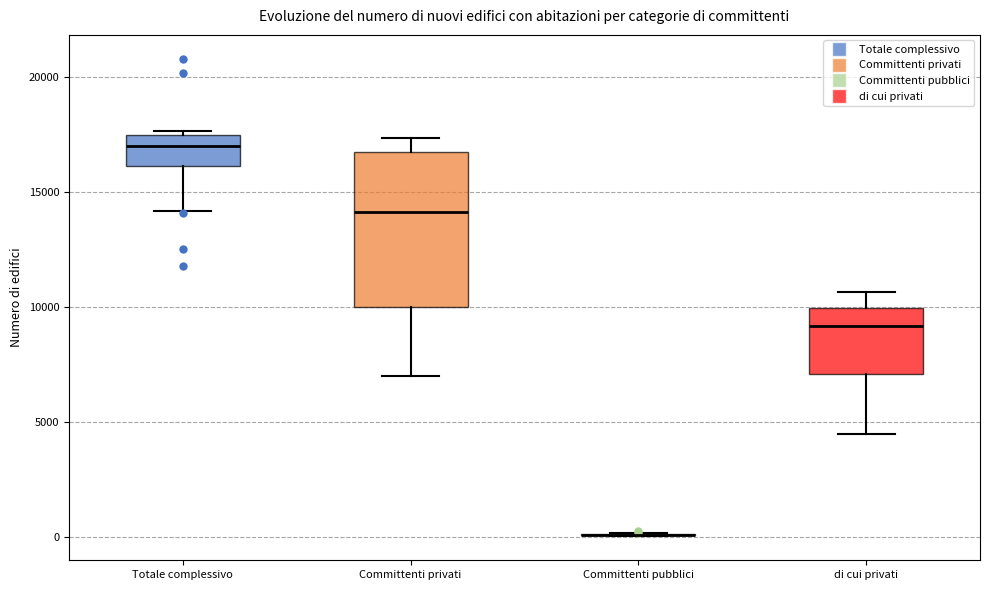

Reading left to right, read every box against the y-axis: the position of its median line, the range the box covers, and the ends of its whiskers. The values are not printed on the chart, so give them approximately, as read against the axis.

Totale complessivo: median 17000, box 16000 to 17500, whiskers 14000 to 17500 (just above the box's upper edge)
Committenti privati: median 14000, box 10000 to 17000, whiskers 7000 to 17500
Committenti pubblici: box collapsed to a line at 0, whiskers 0 to 0
di cui privati: median 9000, box 7000 to 10000, whiskers 4500 to 10500